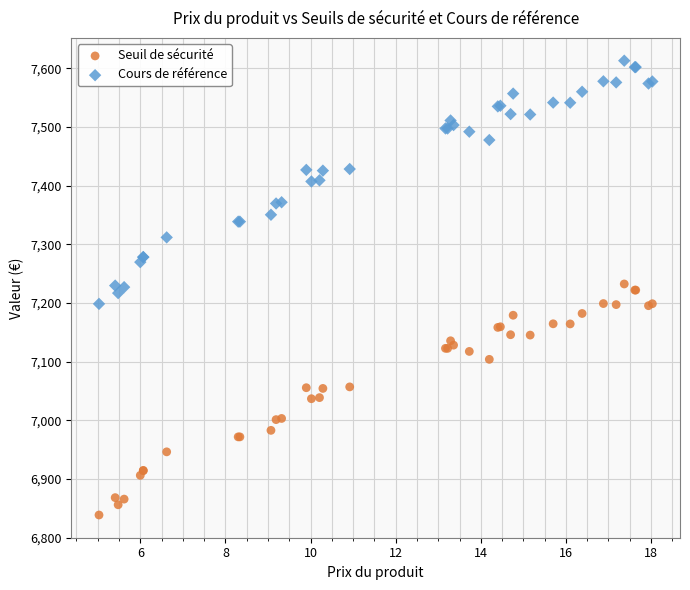

Which series has the largest Y range (max minus min)?

Cours de référence